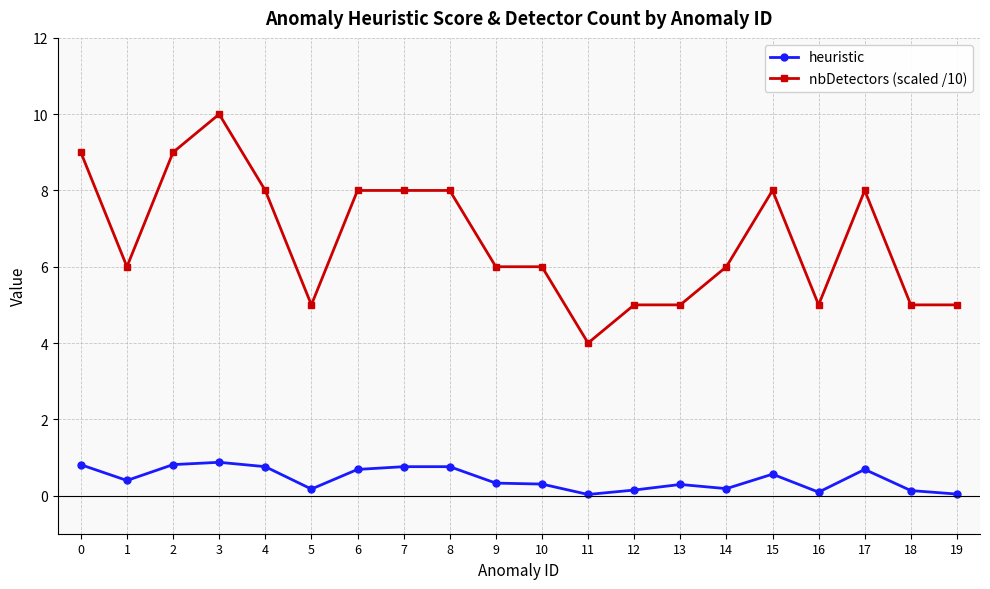

Rank the series by their average value, from highest to lowest.

nbDetectors (scaled /10), heuristic